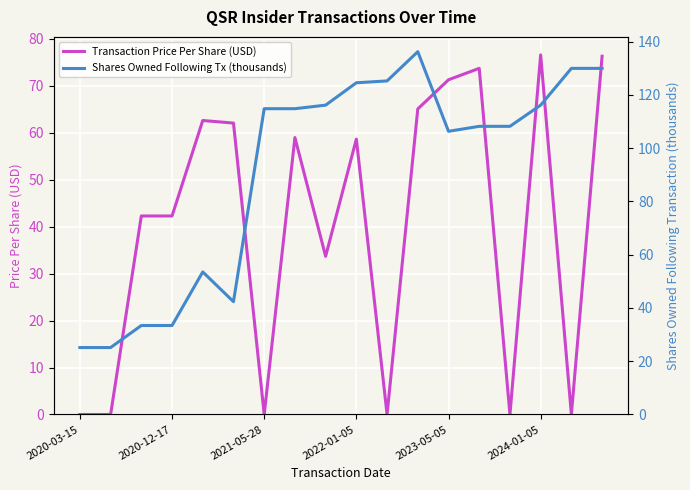

Which series has the largest range (max minus min)?

Shares Owned Following Tx (thousands)